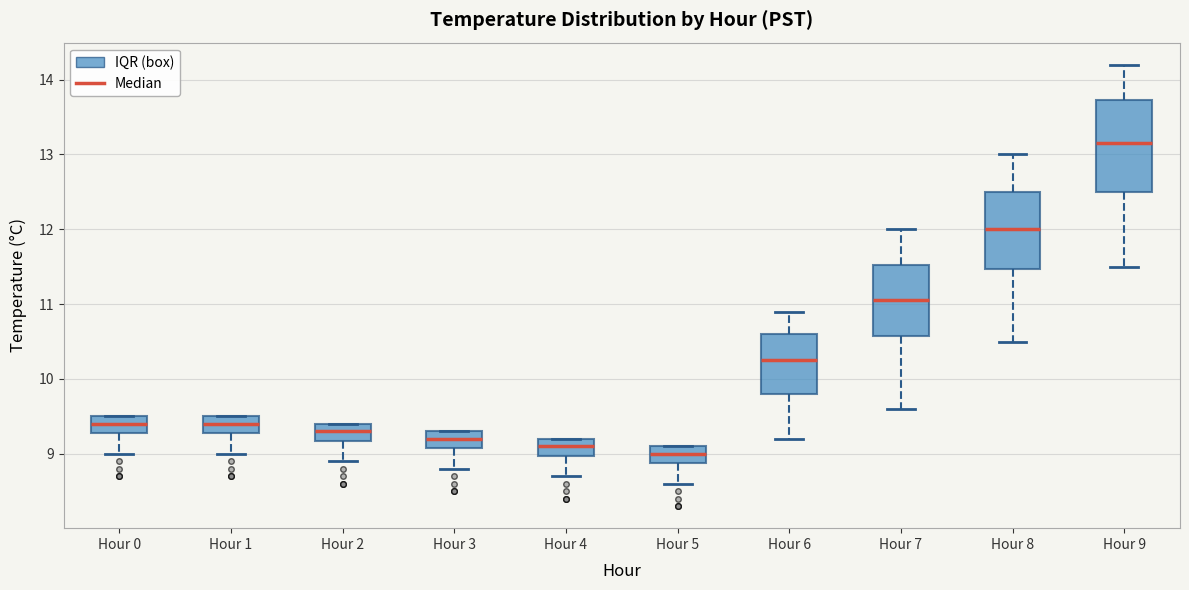

Where does the lower whisker of the box for Hour 8 end on the y-axis? The values are not printed on the chart, so give them approximately, as read against the axis.

10.5